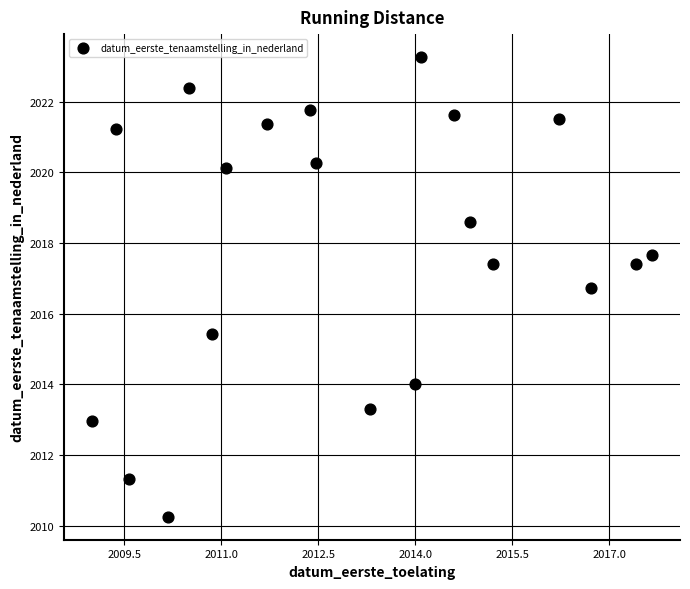

What is the range of Y values (max minus min)?

13.0